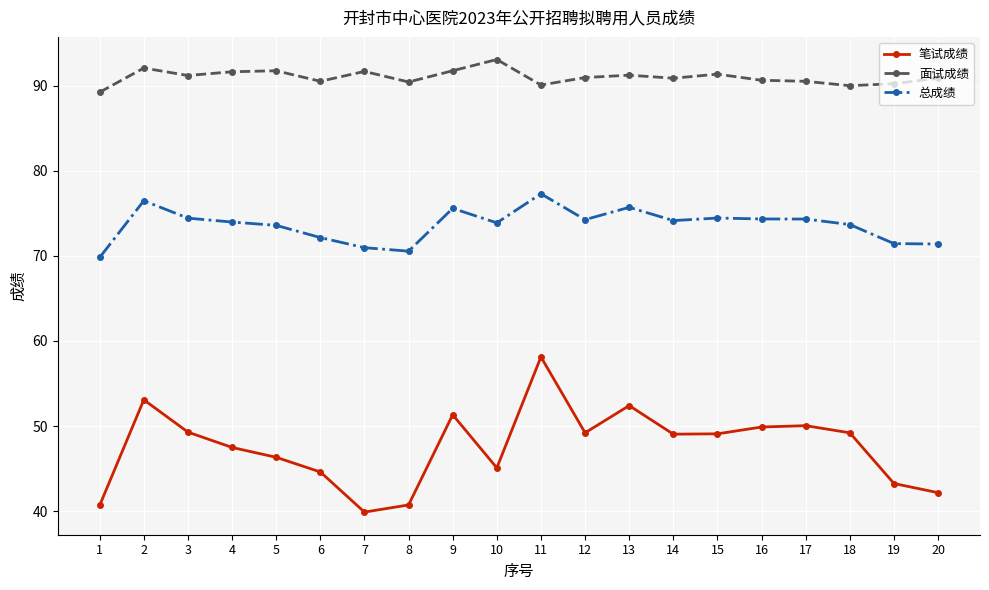

What is the spread (max minus min) of values at 12?

41.8